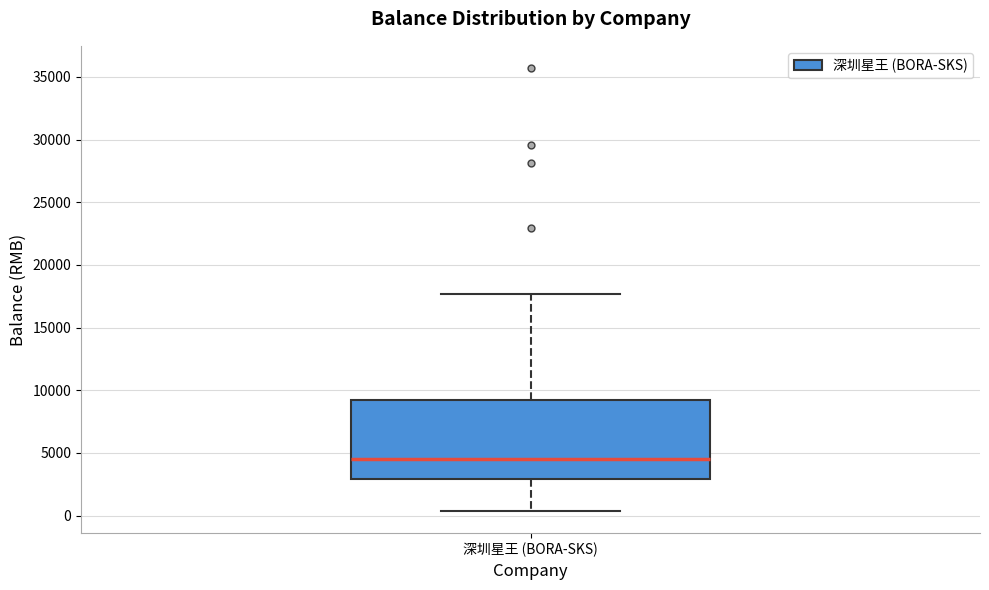

Transcribe this box plot: give where the median line is, the range the box spans, and where the two whiskers end, as read against the y-axis. The values are not printed on the chart, so give them approximately, as read against the axis.

median 4500, box 3000 to 9500, whiskers 500 to 17500